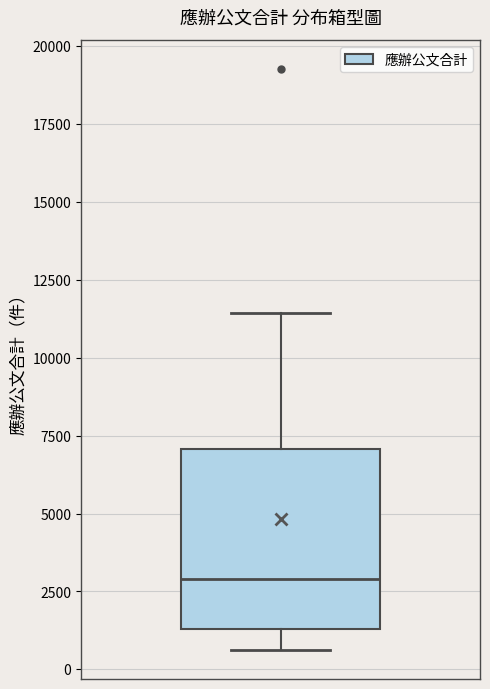

Where does the median line of the box sit on the y-axis? The values are not printed on the chart, so give them approximately, as read against the axis.

3000